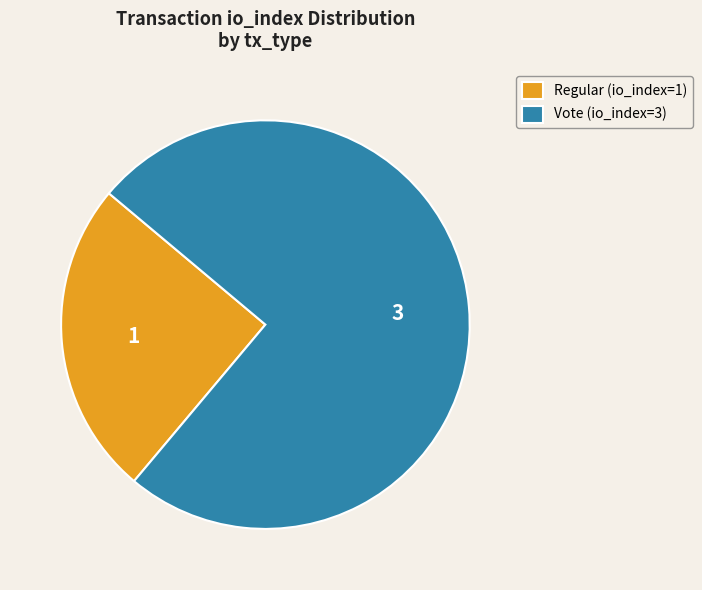

Is the sum of Vote (io_index=3) and Regular (io_index=1) greater than half?

Yes